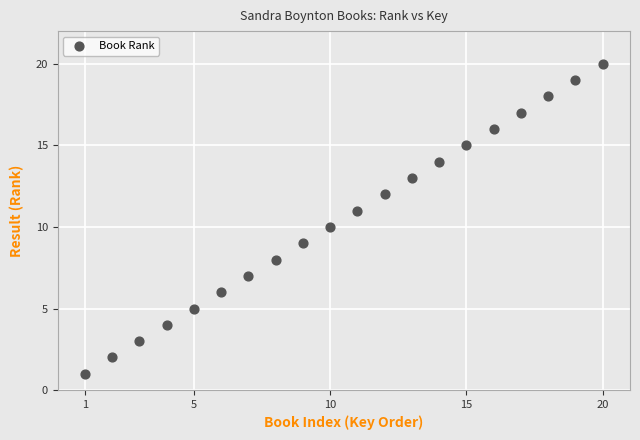

What is the range of X values (max minus min)?

19